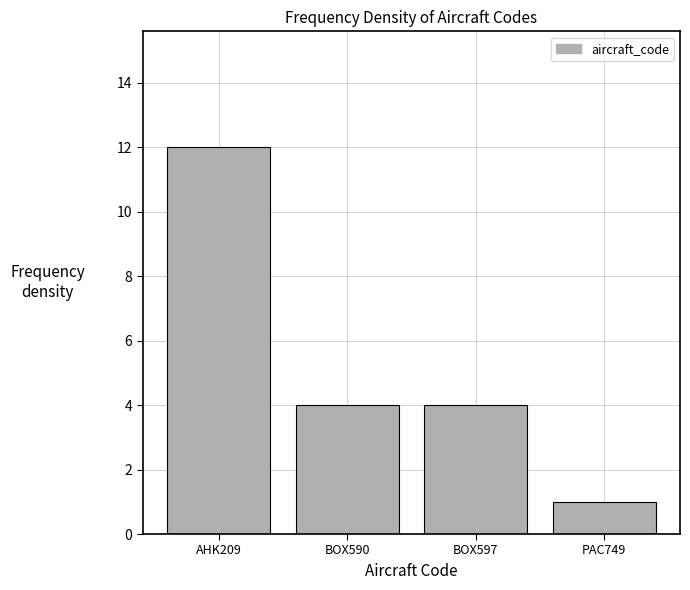

Reading right to left, list all the values displayed in this chart.

PAC749=1	BOX597=4	BOX590=4	AHK209=12